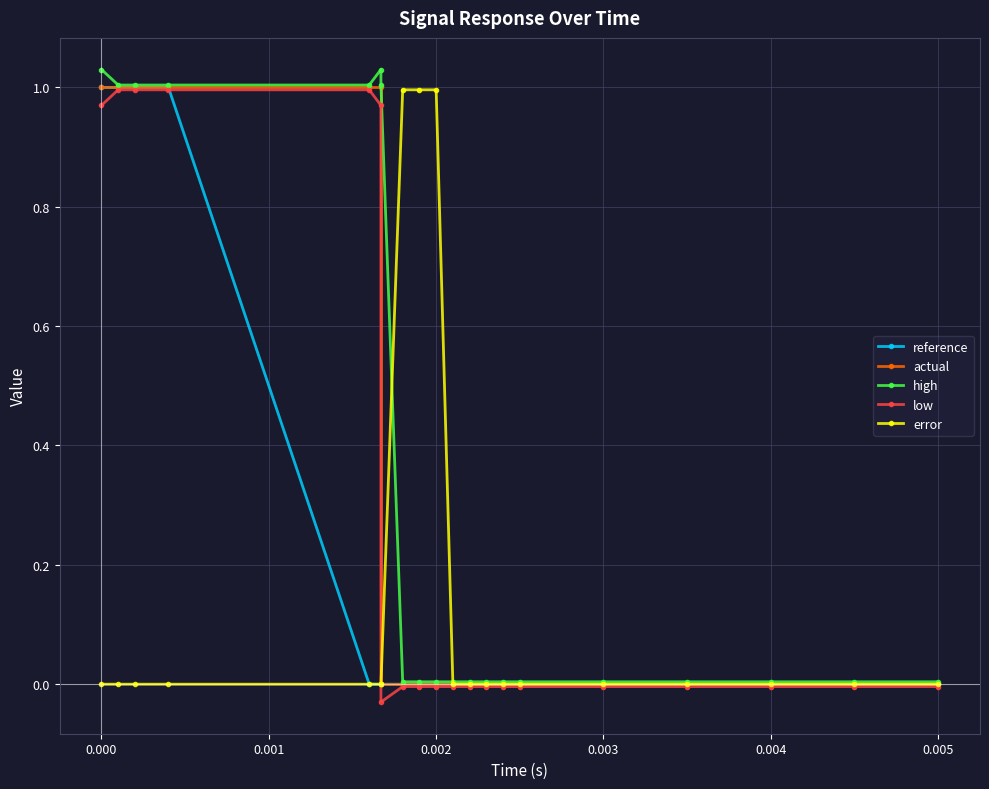

After their last crossing, which series has the higher values: reference or low?

reference